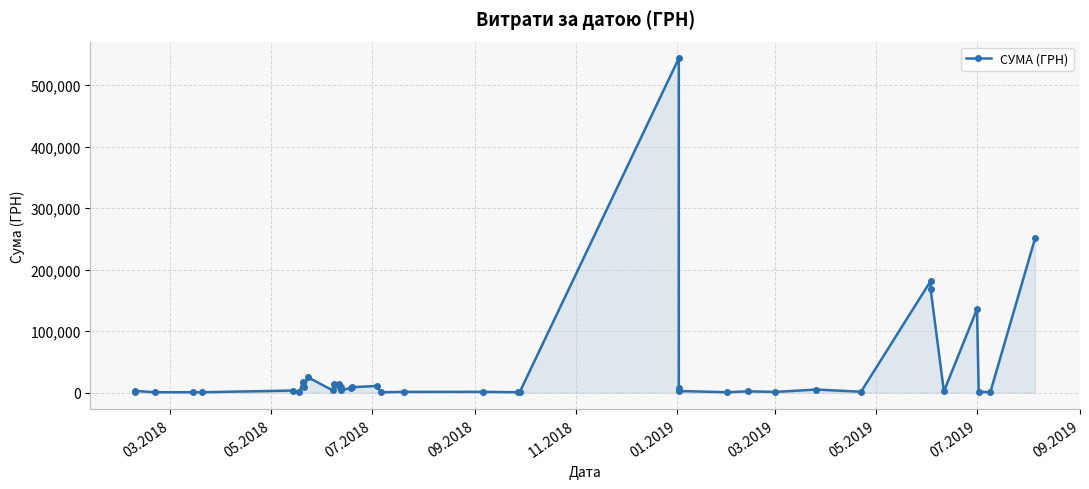

True or false: the data shows 638.9 at 37.

False